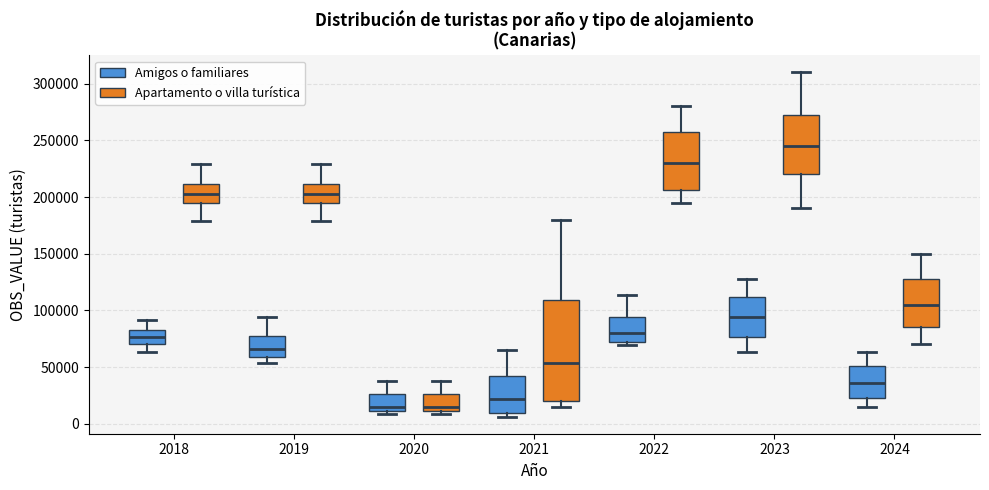

Where does the median line of the box for 2024 (Amigos o familiares) sit on the y-axis? The values are not printed on the chart, so give them approximately, as read against the axis.

35000